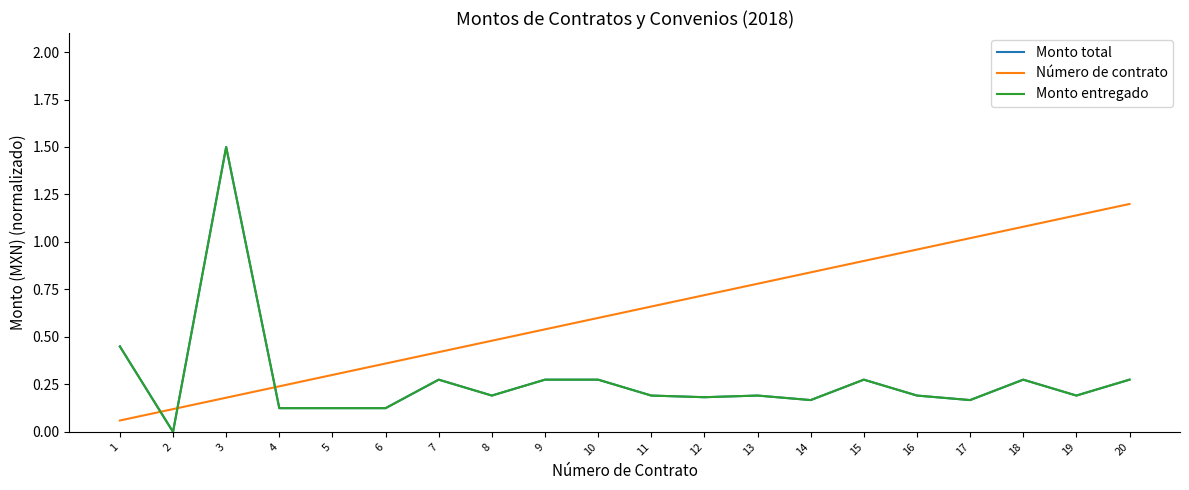

Does the chart have visible grid lines?

No